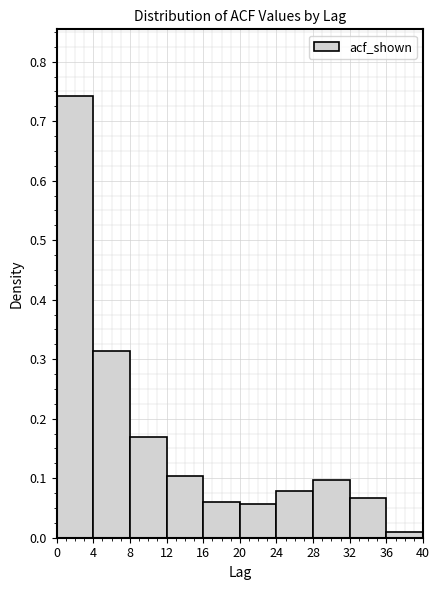

Over which range of the x-axis is the bar tallest?

0 to 4